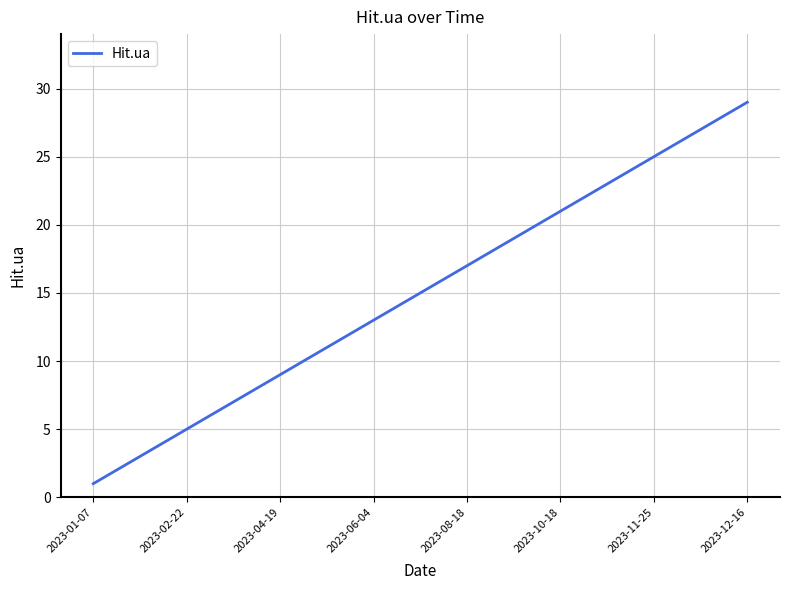

True or false: the data has more than 0 interior local peaks.

False